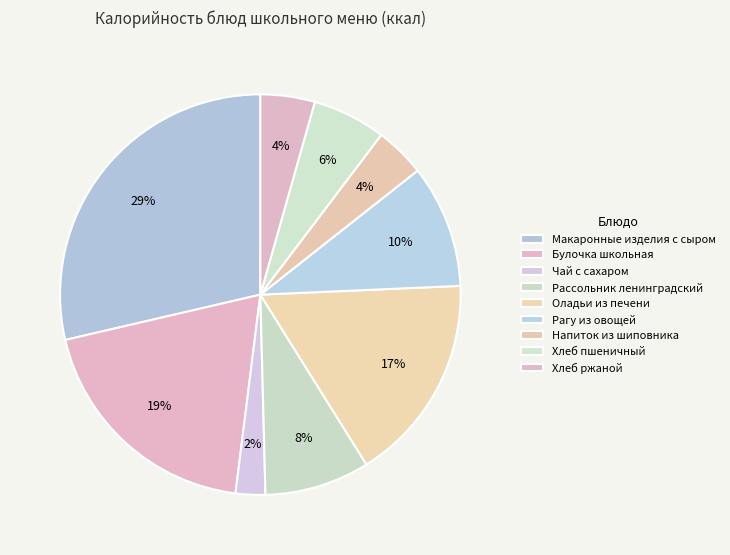

How many slices are in this pie chart?

9